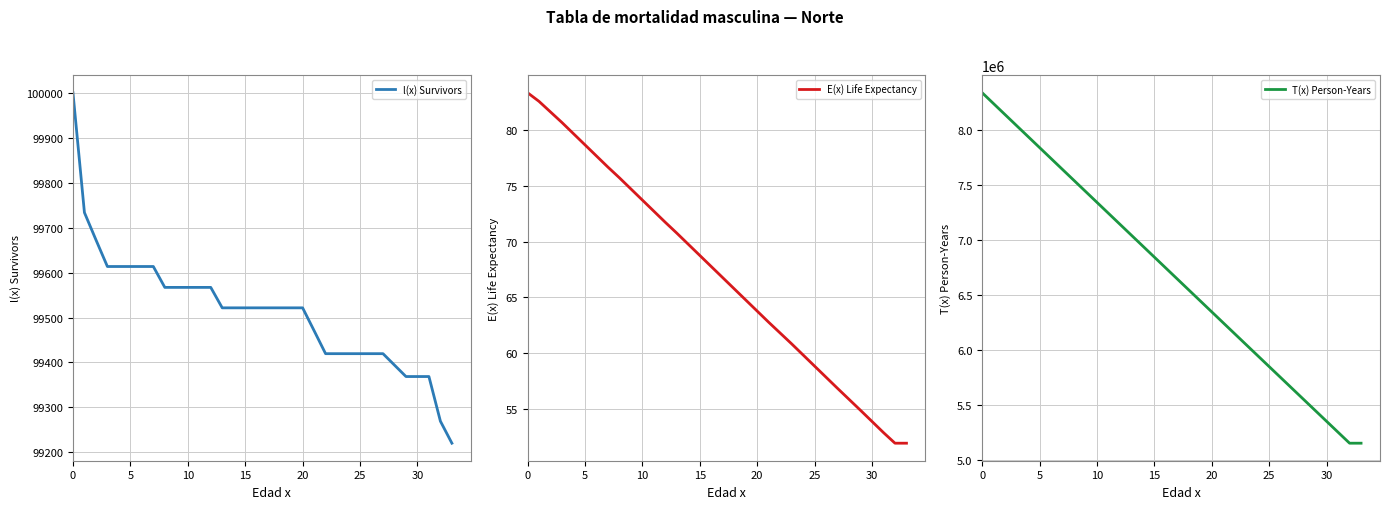

True or false: E(x) Life Expectancy and T(x) Person-Years intersect in this chart.

False